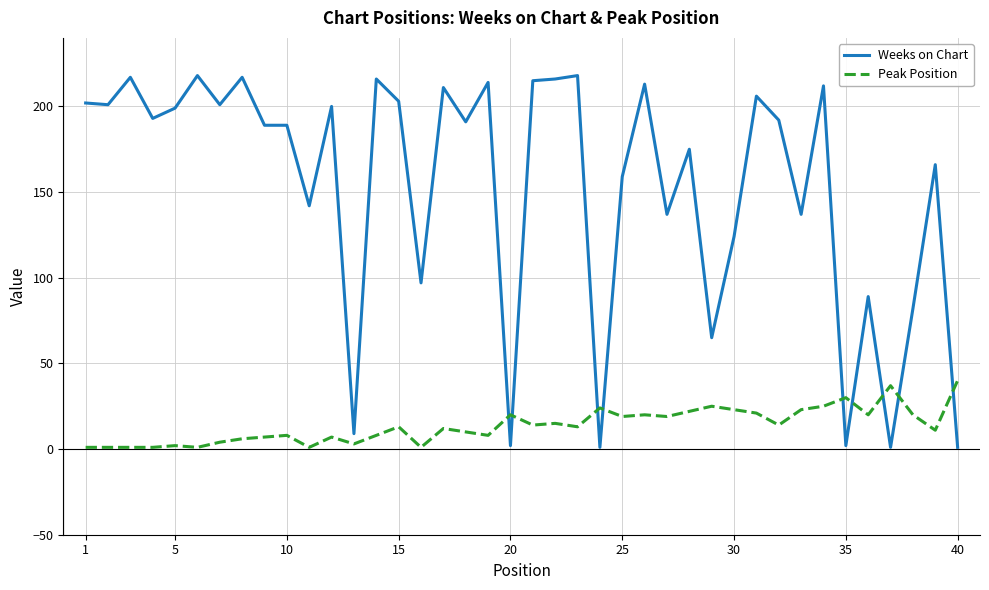

Which series has the largest total across all categories?

Weeks on Chart